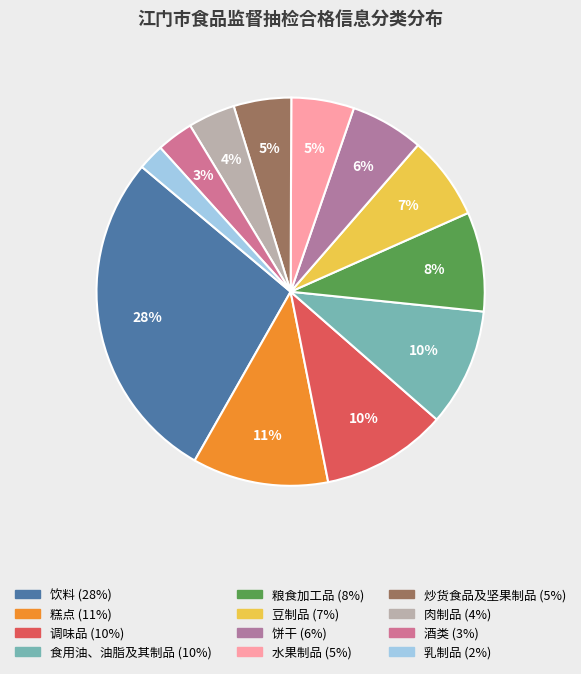

Count the number of slices in the pie.

12